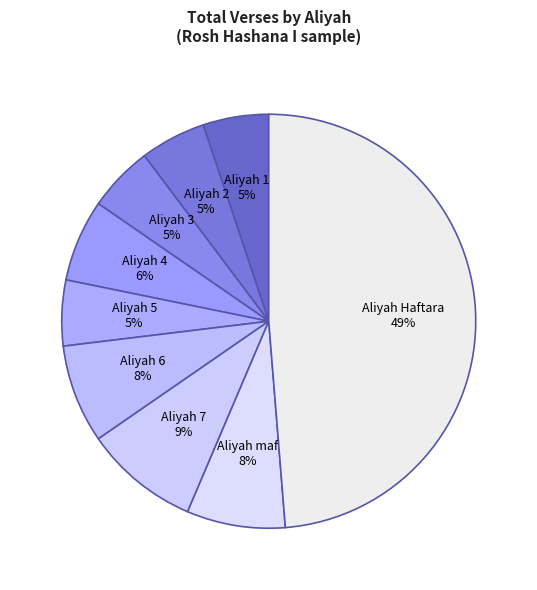

What percentage is the Aliyah 1 slice, to the nearest percent?

5%